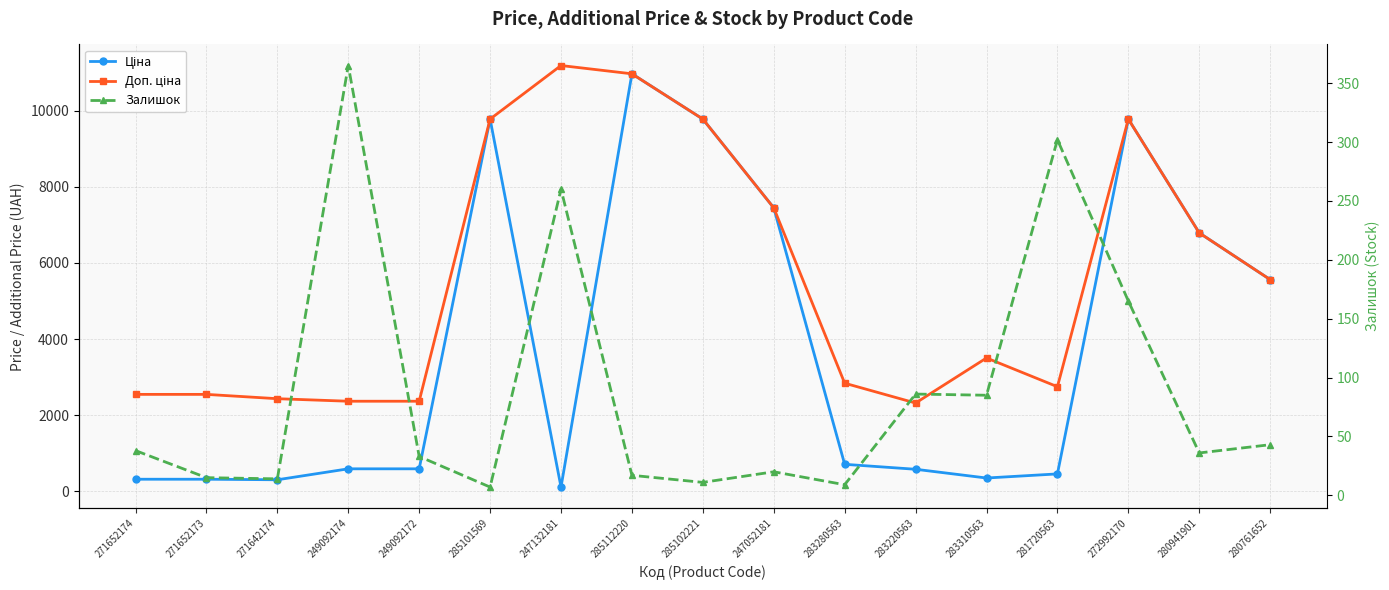

What is the total value across all series at 271652174?

2902.7